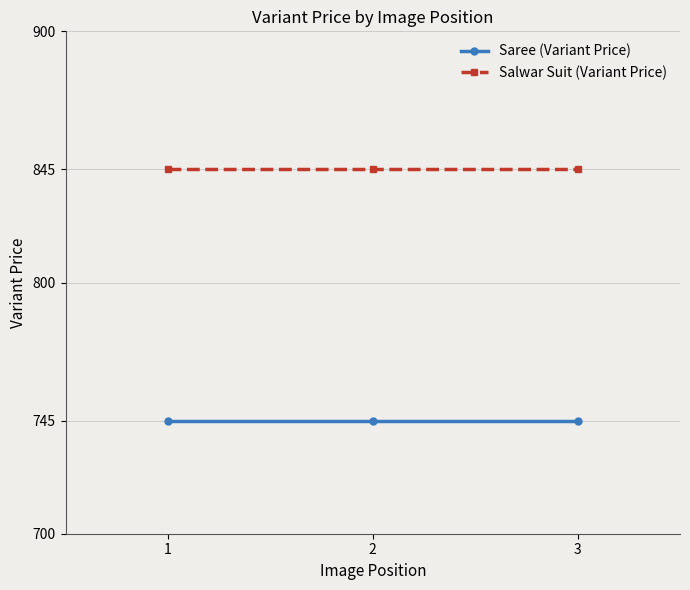

True or false: Saree (Variant Price) has a value of 745 at 2.

True